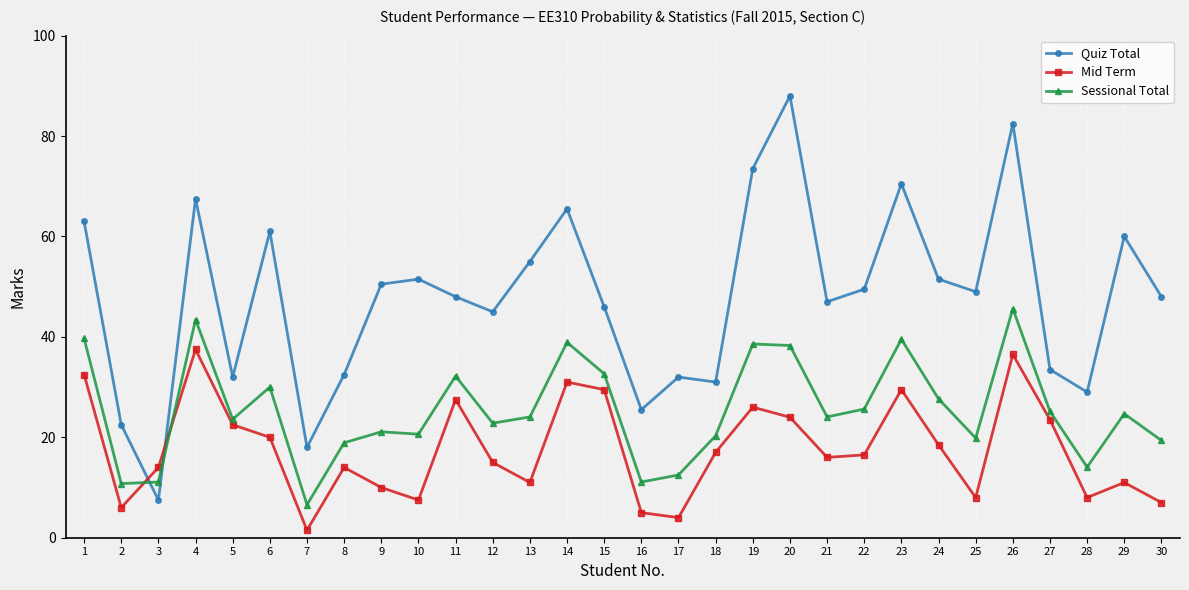

What is the maximum value shown in the chart?

88.0